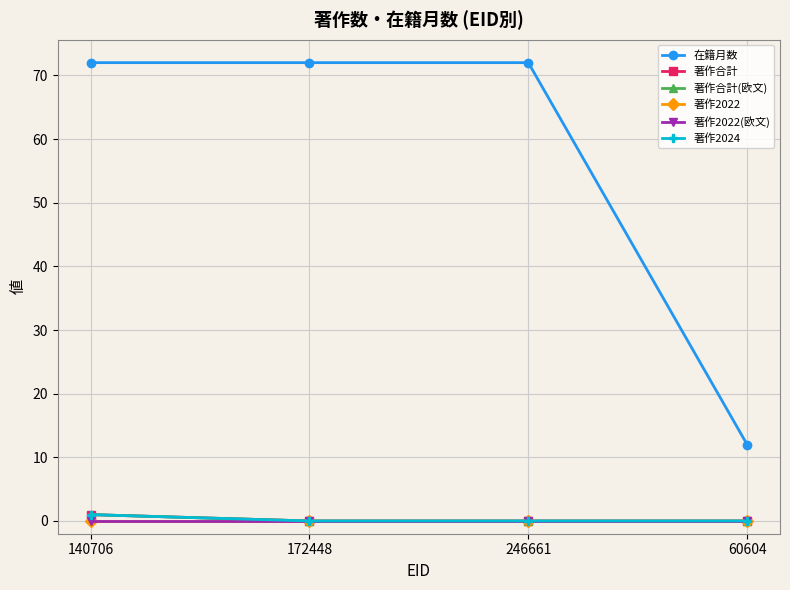

What is the label of the 2nd point from the left?

172448